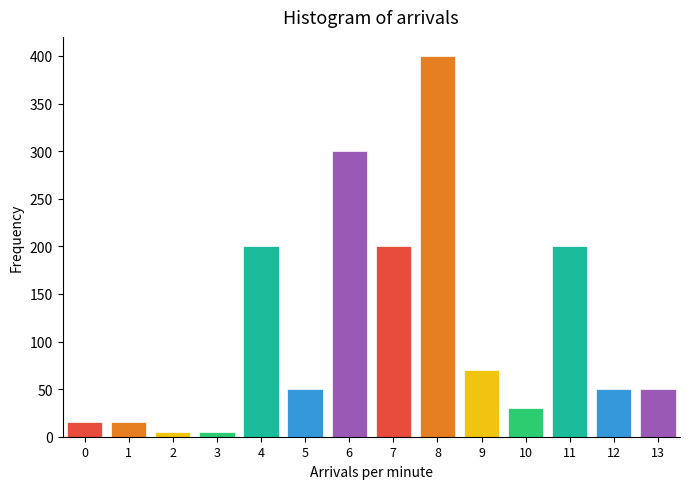

Reading left to right, transcribe all the data shown in this chart.

0=15	1=15	2=5	3=5	4=200	5=50	6=300	7=200	8=400	9=70	10=30	11=200	12=50	13=50